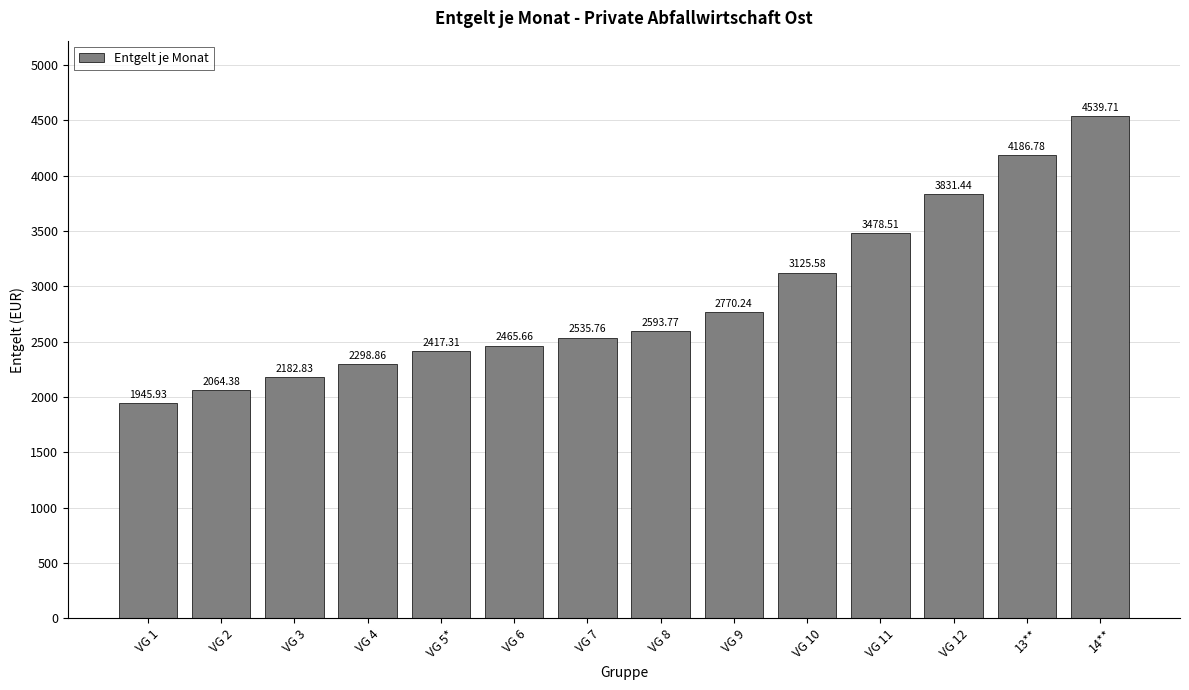

What is the ratio of the value at VG 8 to the value at VG 6?

1.1